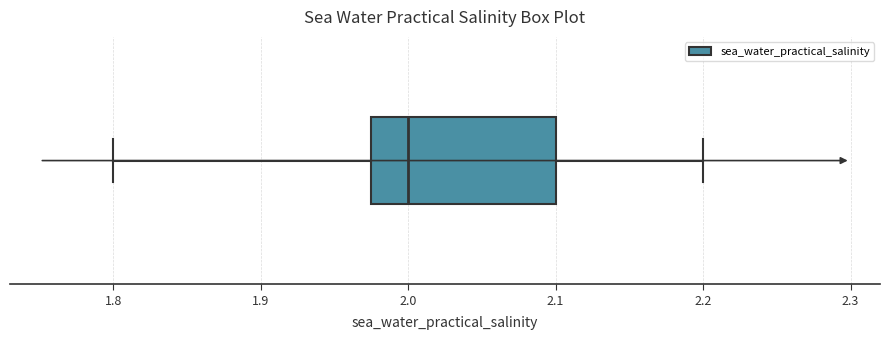

Read this box plot against the x-axis: the position of the median line, the range covered by the box, and the ends of both whiskers. The values are not printed on the chart, so give them approximately, as read against the axis.

median 2.00, box 1.98 to 2.10, whiskers 1.80 to 2.20